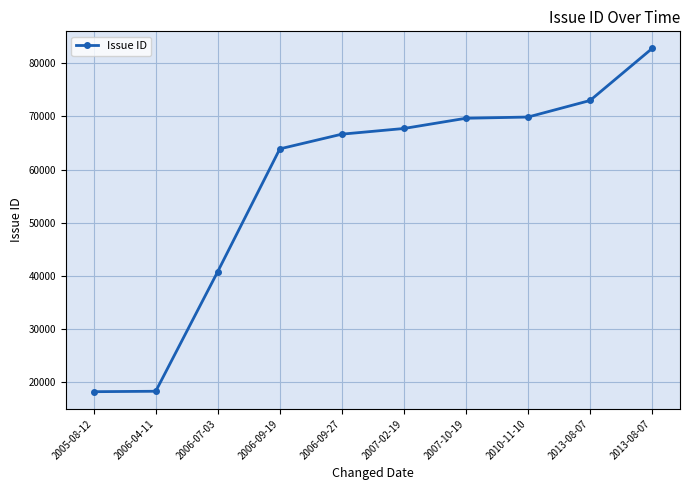

Rank the categories by value from highest to lowest.

2013-08-07, 2013-08-07, 2010-11-10, 2007-10-19, 2007-02-19, 2006-09-27, 2006-09-19, 2006-07-03, 2006-04-11, 2005-08-12